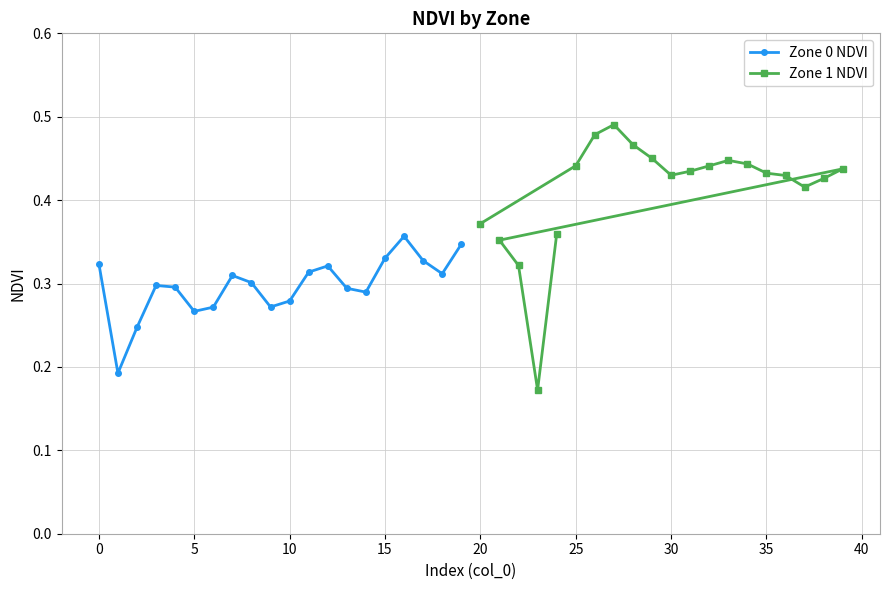

How many Zone 0 NDVI values are between 0 and 1?

20